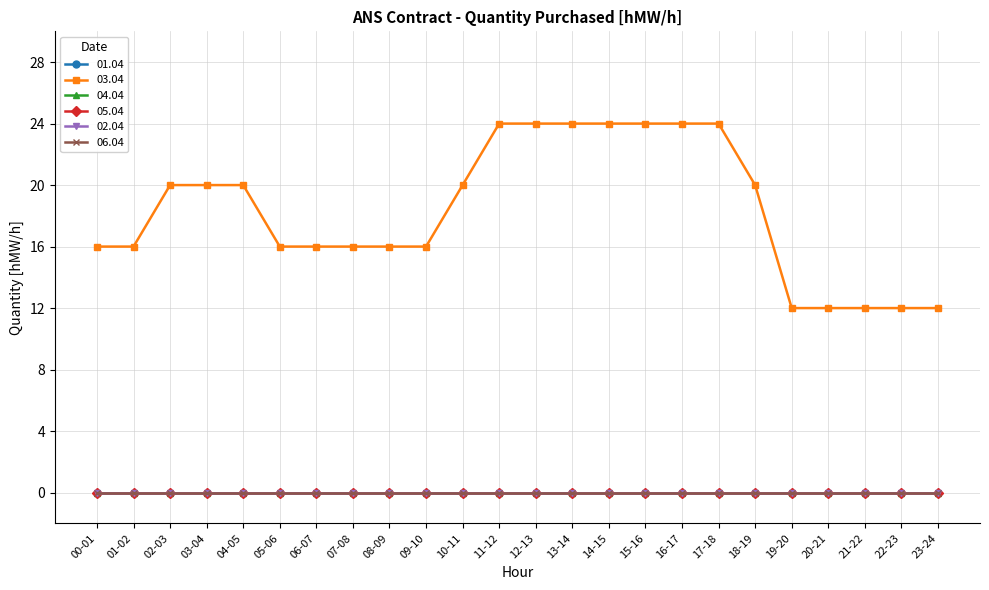

What is the spread (max minus min) of values at 04-05?

20